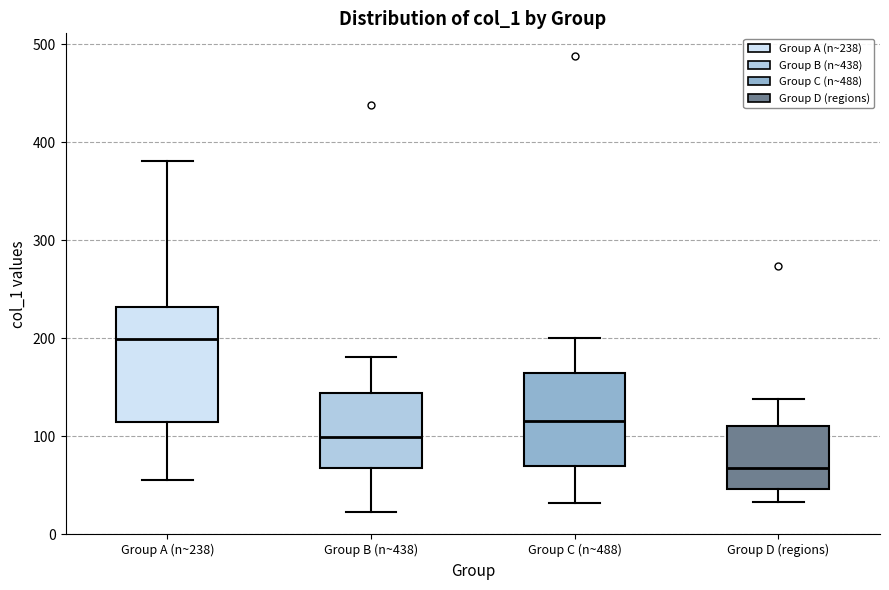

Reading left to right, read every box against the y-axis: the position of its median line, the range the box covers, and the ends of its whiskers. The values are not printed on the chart, so give them approximately, as read against the axis.

Group A (n~238): median 200, box 110 to 230, whiskers 60 to 380
Group B (n~438): median 100, box 70 to 140, whiskers 20 to 180
Group C (n~488): median 120, box 70 to 170, whiskers 30 to 200
Group D (regions): median 70, box 50 to 110, whiskers 30 to 140